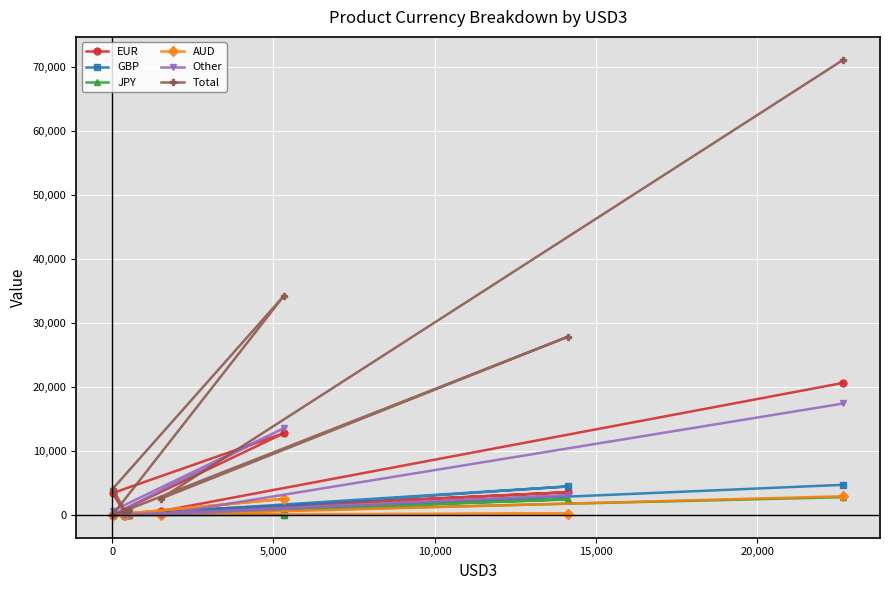

How many intersections are there between Other and GBP?

4